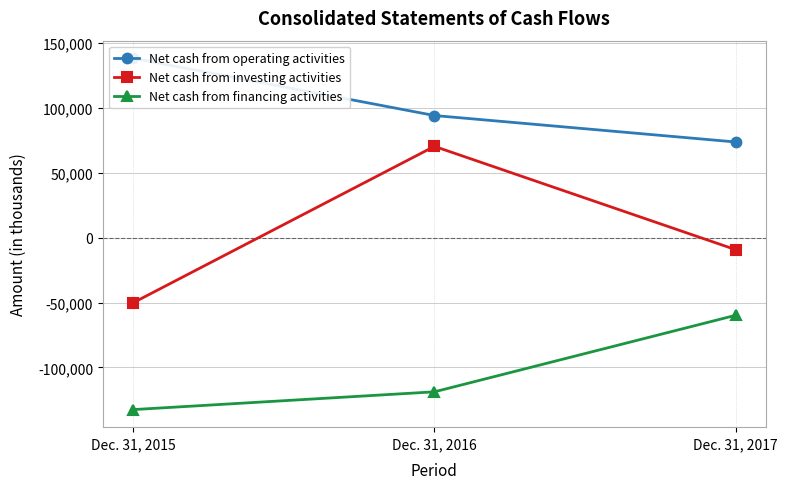

Reading right to left, what are all the values shown in this chart?

Net cash from operating activities: 73656	94053	138182
Net cash from investing activities: -9308	70298	-50234
Net cash from financing activities: -59835	-118808	-132505